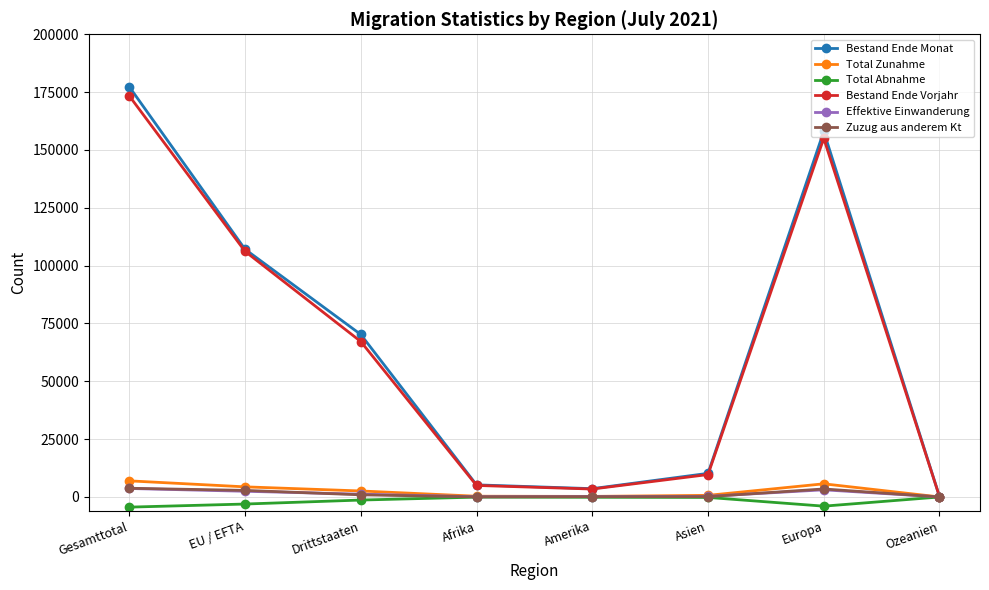

At which category does the chart reach its peak across all series?

Gesamttotal